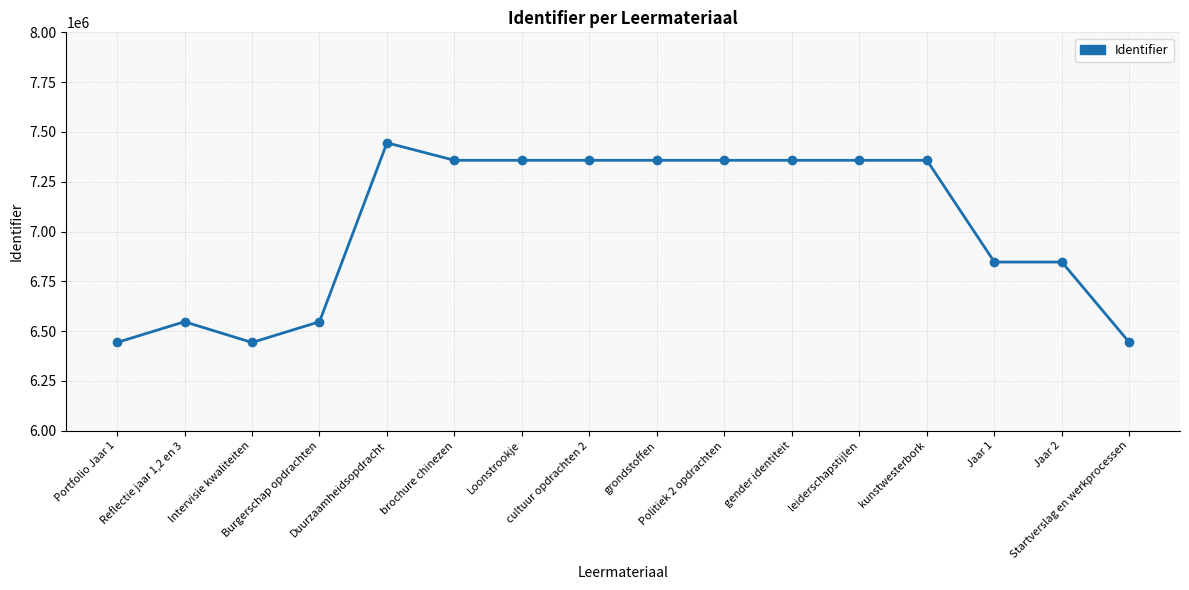

True or false: the data shows 7357456 at cultuur opdrachten 2.

True